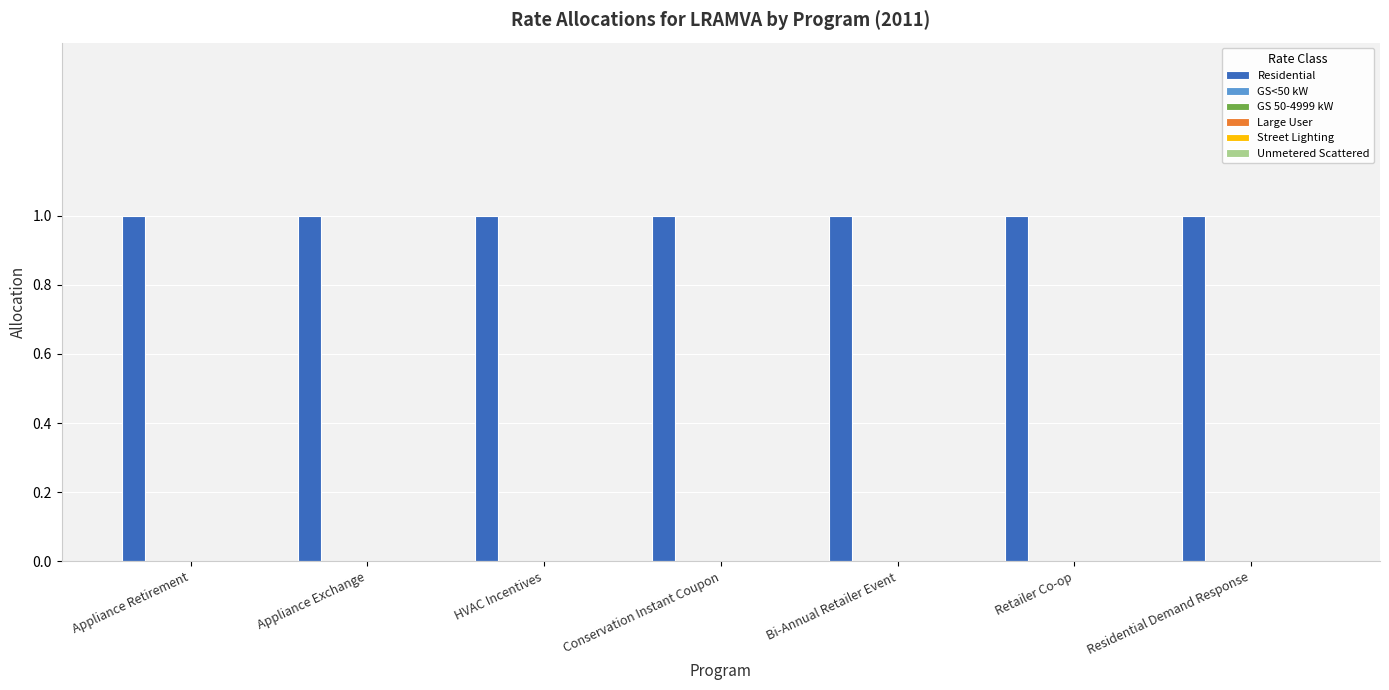

Is the value of Street Lighting at Residential Demand Response greater than the value of Large User at Conservation Instant Coupon?

No